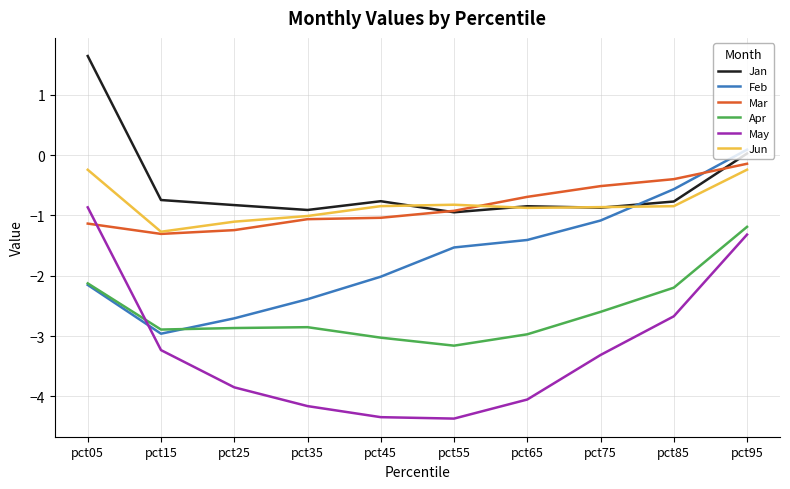

What is the average value of the Jan series?

-0.5